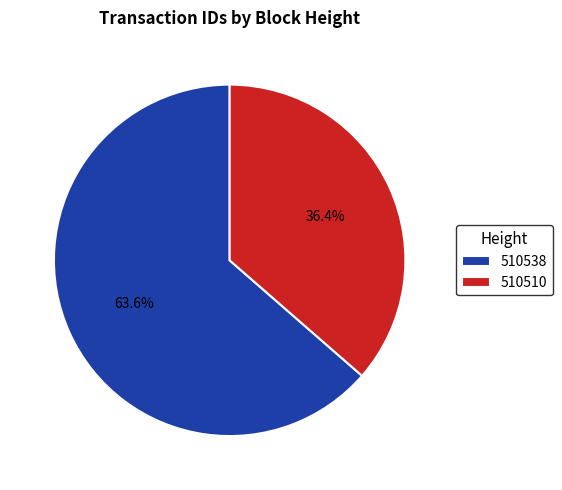

To the nearest percent, what portion does 510538 represent?

64%